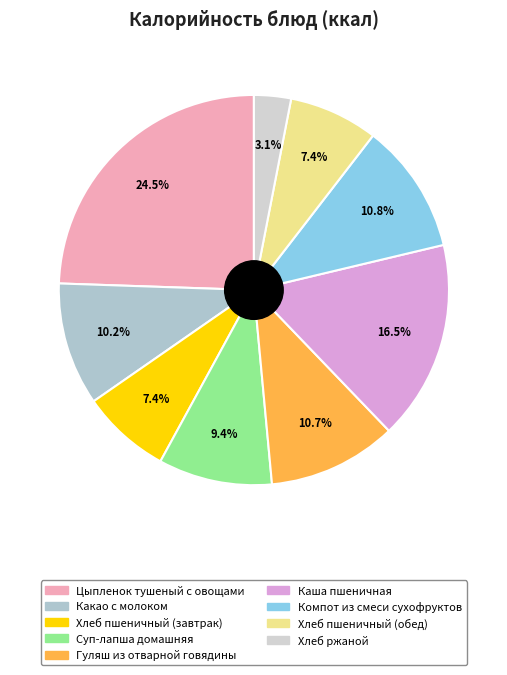

To the nearest percent, what is the difference between the largest and smallest slice percentages?

21%